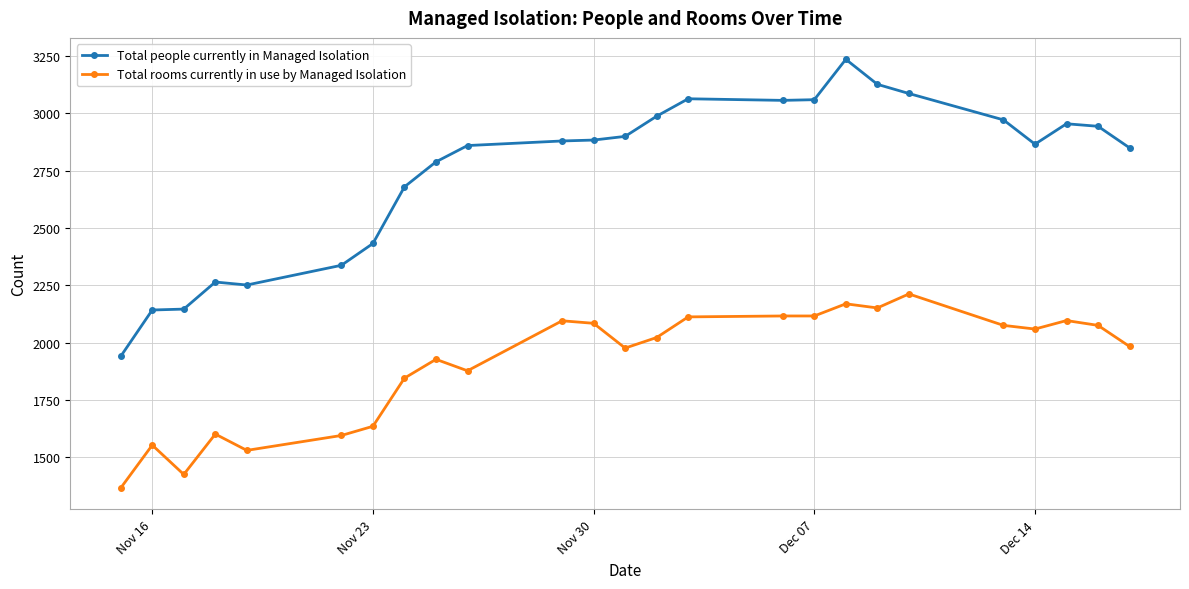

What is the difference between the second highest and second lowest values in the Total rooms currently in use by Managed Isolation series?

744